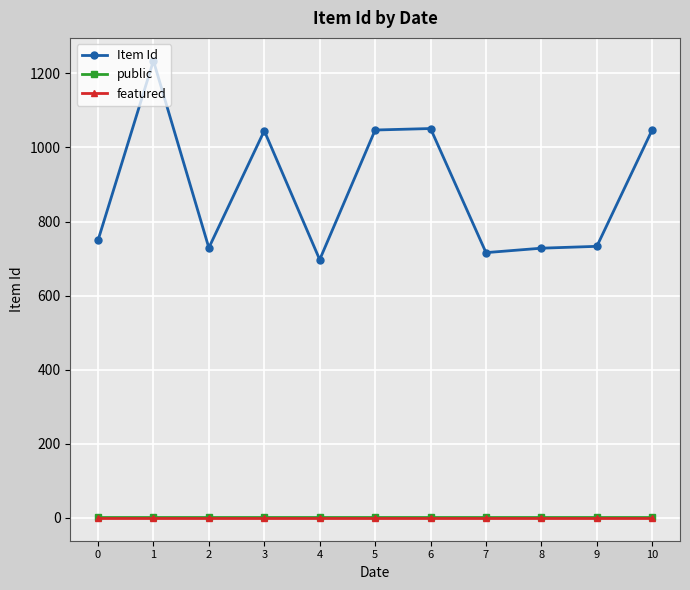

True or false: public and featured cross at least once.

False